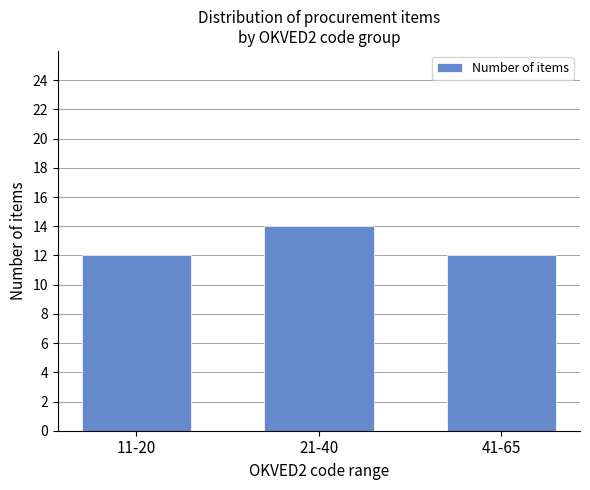

Reading right to left, what are all the values shown in this chart?

12	14	12